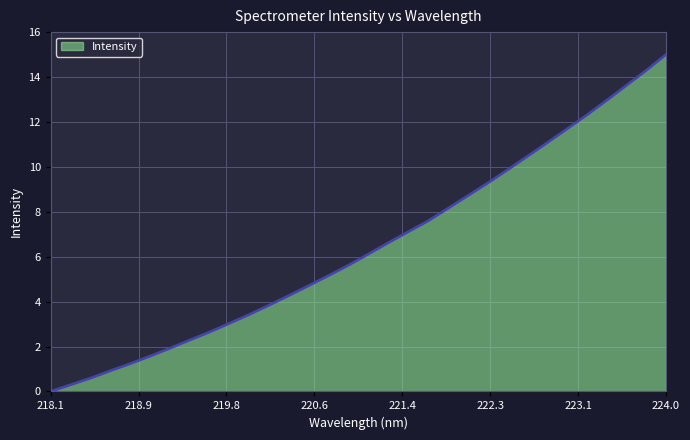

Does the chart have visible grid lines?

Yes